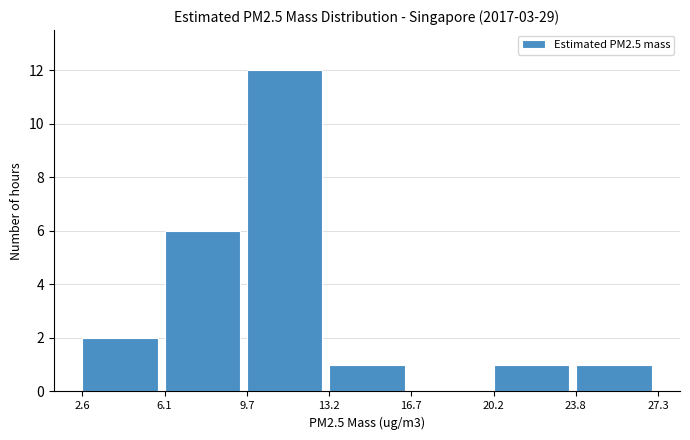

Reading left to right, transcribe this chart: for each bar, give the range it covers on the x-axis and its height. The values are not printed on the chart, so give them approximately, as read against the axis.

2.6 to 6.1: 2
6.1 to 9.7: 6
9.7 to 13.2: 12
13.2 to 16.7: 1
16.7 to 20.2: 0
20.2 to 23.8: 1
23.8 to 27.3: 1